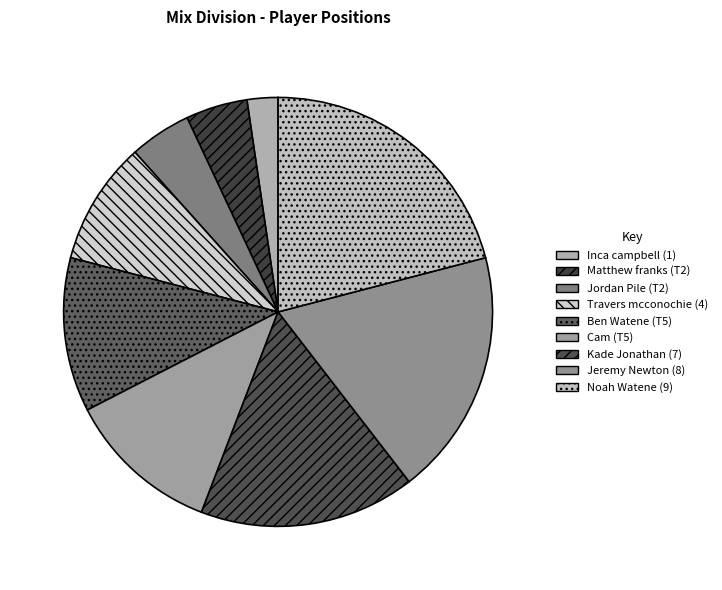

To the nearest percent, what is the average slice percentage?

11%